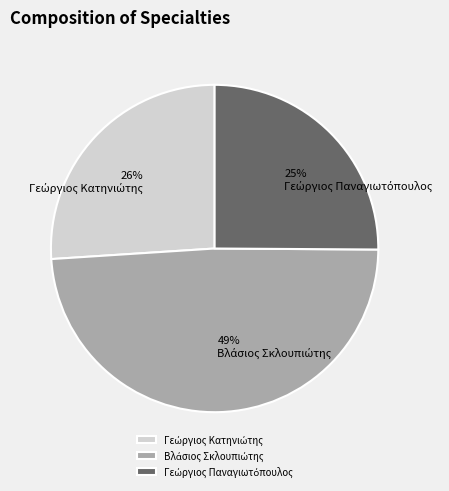

How many slices are in this pie chart?

3